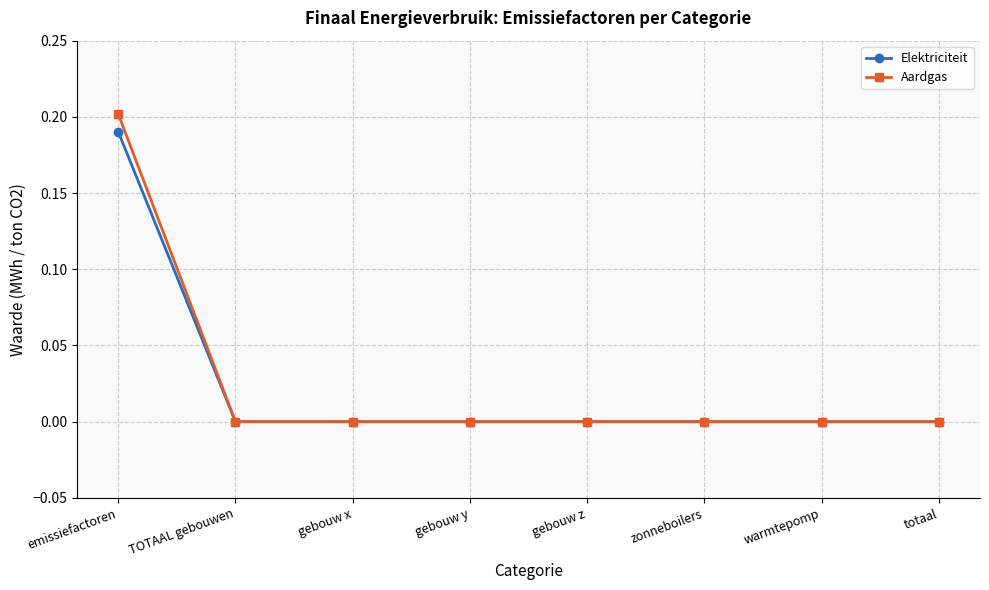

The value of Elektriciteit at TOTAAL gebouwen is 0.1. True or false?

False